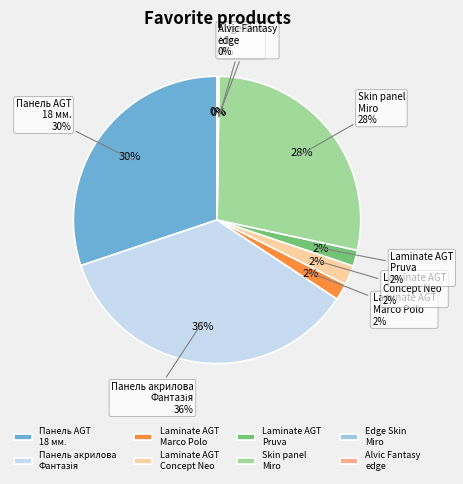

Which slice is the smallest?

Edge Skin Miro